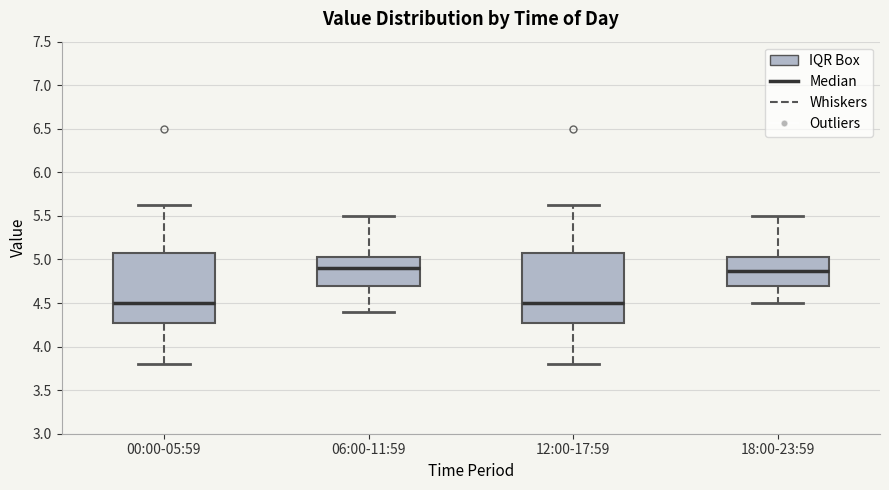

Where does the median line of the box for 18:00-23:59 sit on the y-axis? The values are not printed on the chart, so give them approximately, as read against the axis.

4.85